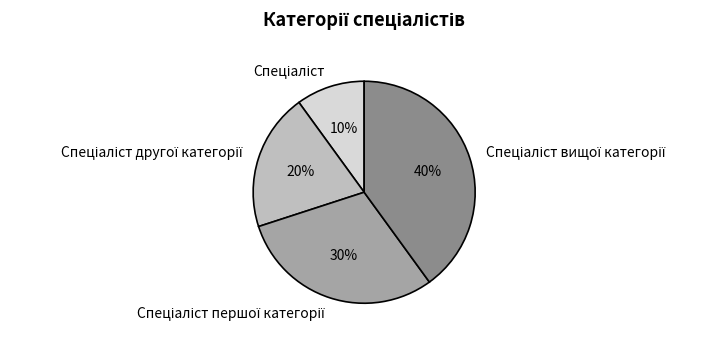

Is there any slice that represents more than half of the pie?

No